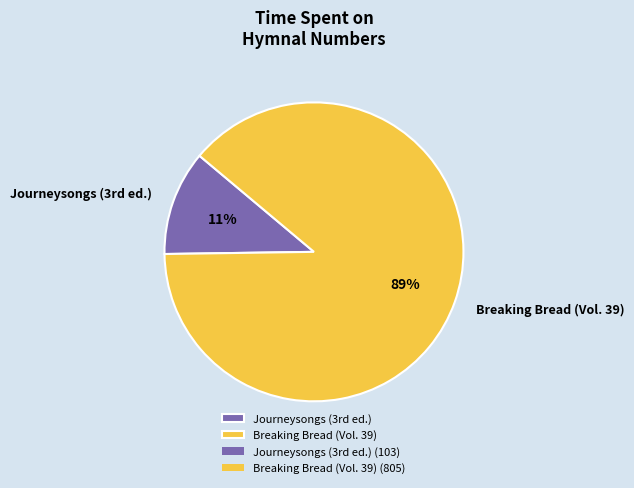

What is the largest slice in the pie chart?

Breaking Bread (Vol. 39)